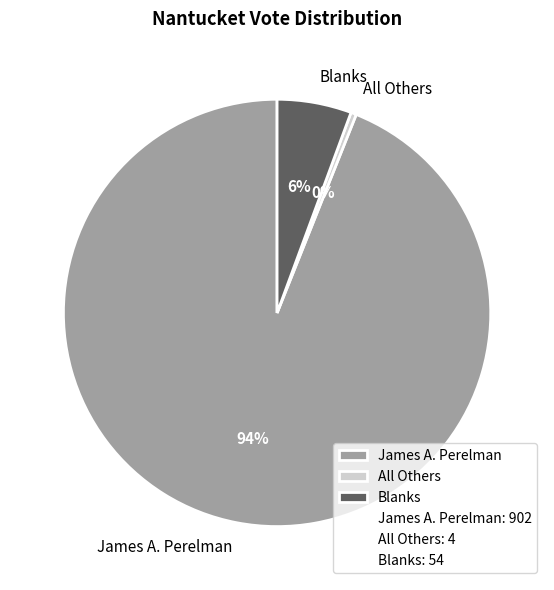

The All Others slice represents 0% of the pie. True or false?

True